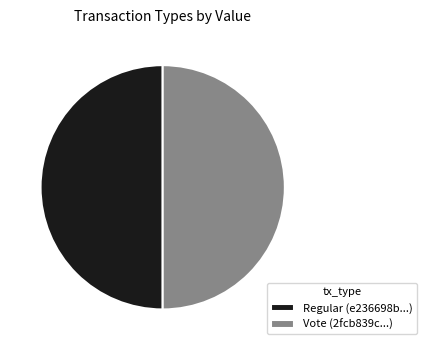

The Vote slice represents 85% of the pie. True or false?

False